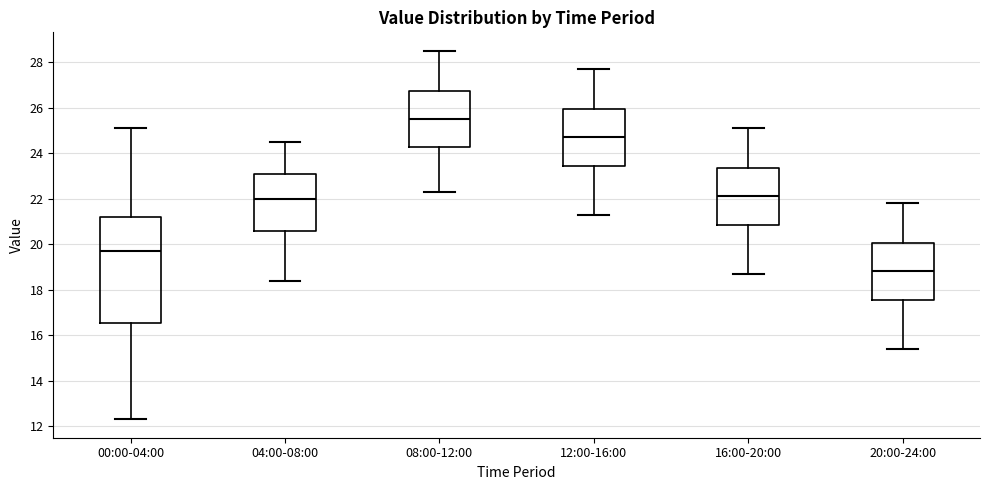

Which box's median line is the lowest?

20:00-24:00